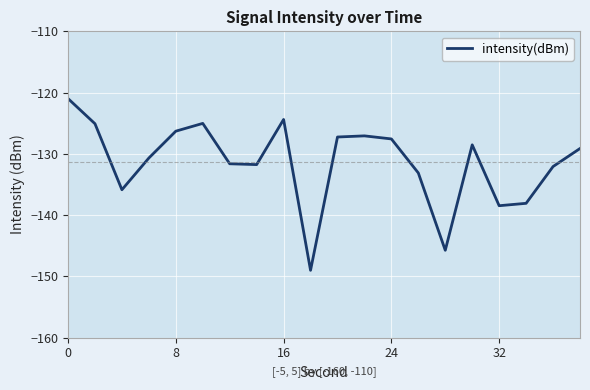

What is the greatest value displayed?

-121.0